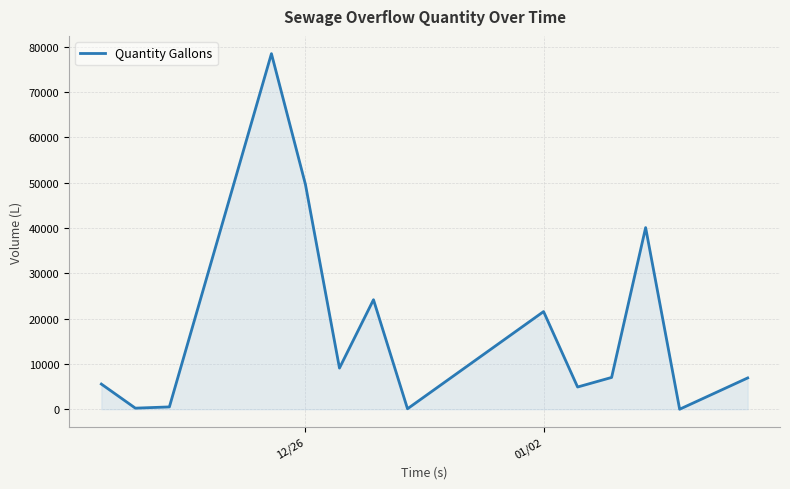

What is the difference between the maximum and minimum values?

78431